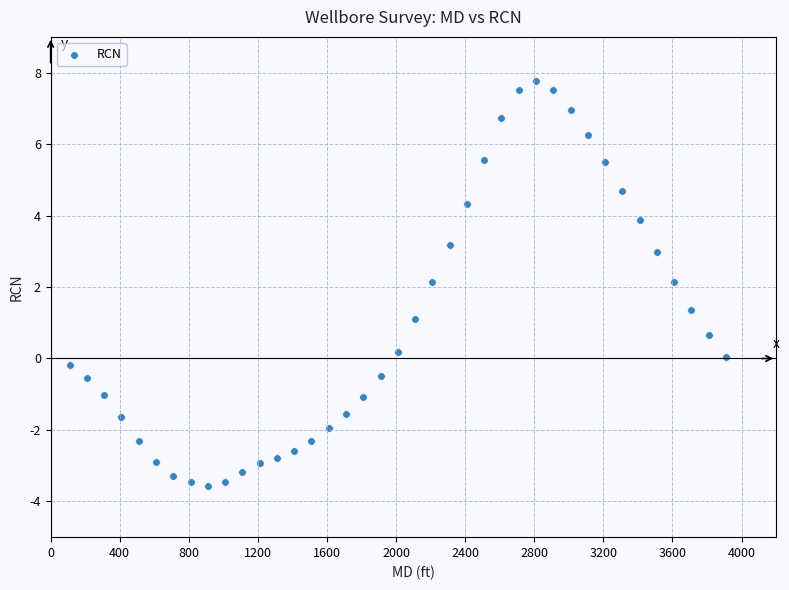

What is the range of X values (max minus min)?

3800.0